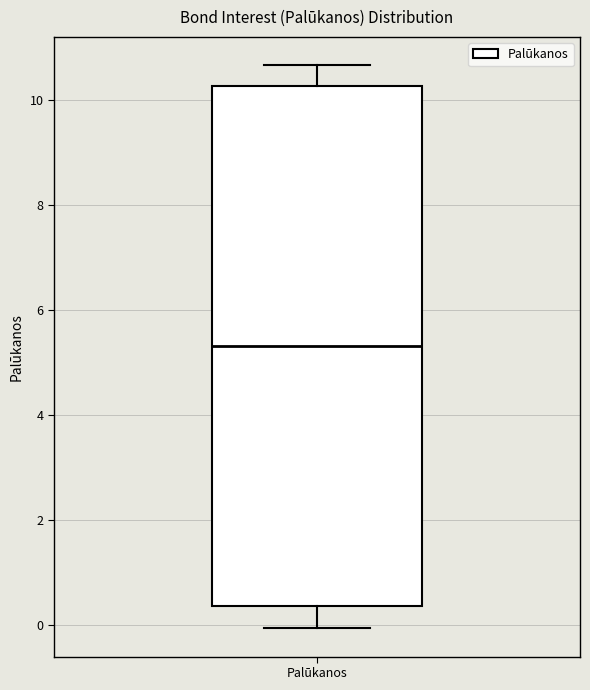

Transcribe this box plot: give where the median line is, the range the box spans, and where the two whiskers end, as read against the y-axis. The values are not printed on the chart, so give them approximately, as read against the axis.

median 5.4, box 0.4 to 10.2, whiskers 0.0 to 10.6